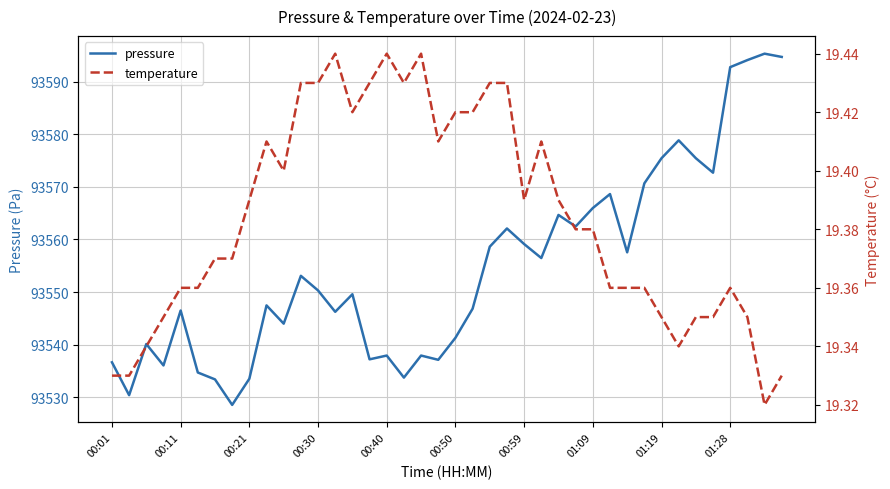

Between 00:11 and 13, which series saw the biggest shift?

pressure